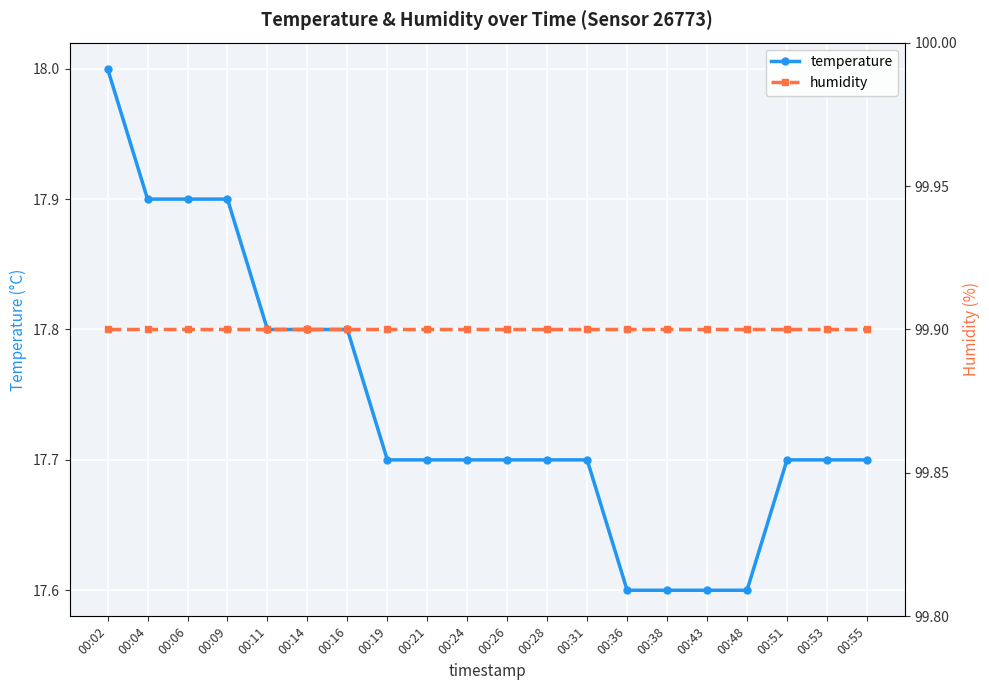

Which series has the widest spread of values?

temperature